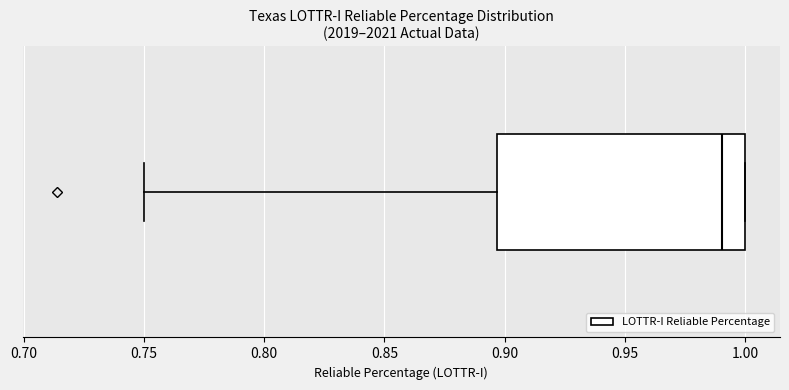

Read this box plot against the x-axis: the position of the median line, the range covered by the box, and the ends of both whiskers. The values are not printed on the chart, so give them approximately, as read against the axis.

median 0.990, box 0.895 to 1.000, whiskers 0.750 to 1.000